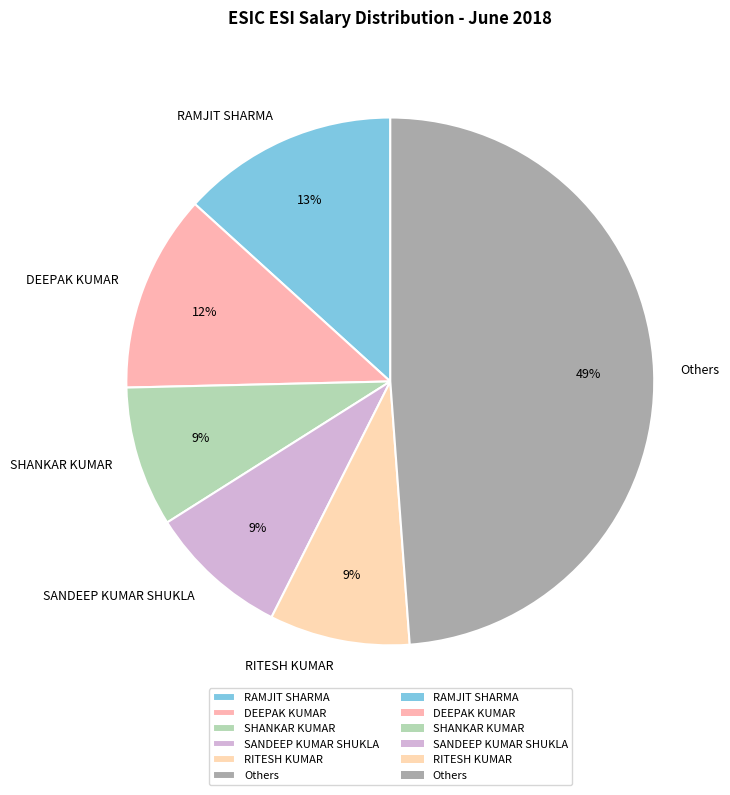

Which has a higher value, SANDEEP KUMAR SHUKLA or Others?

Others